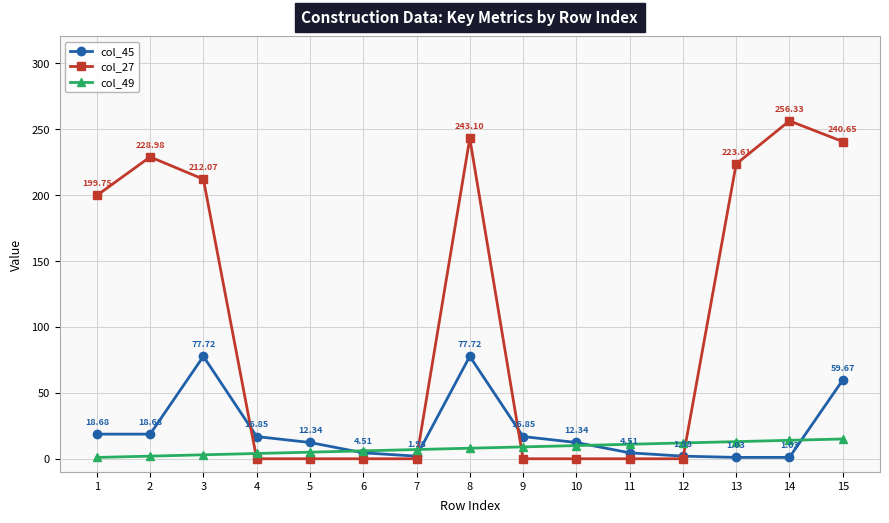

Is the value of col_45 at 2 greater than the value of col_49 at 4?

Yes